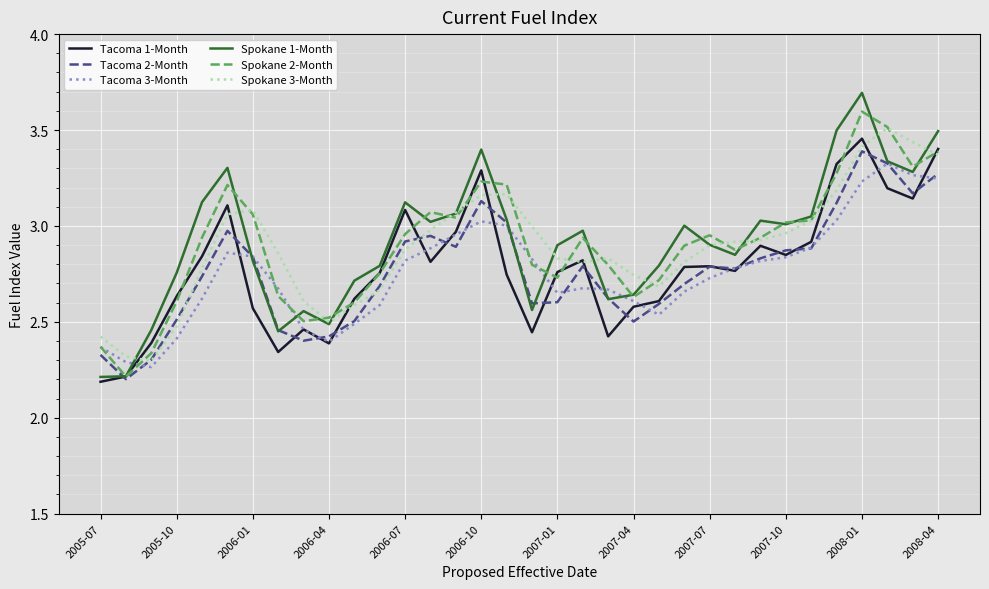

Which series has the largest range (max minus min)?

Spokane 1-Month